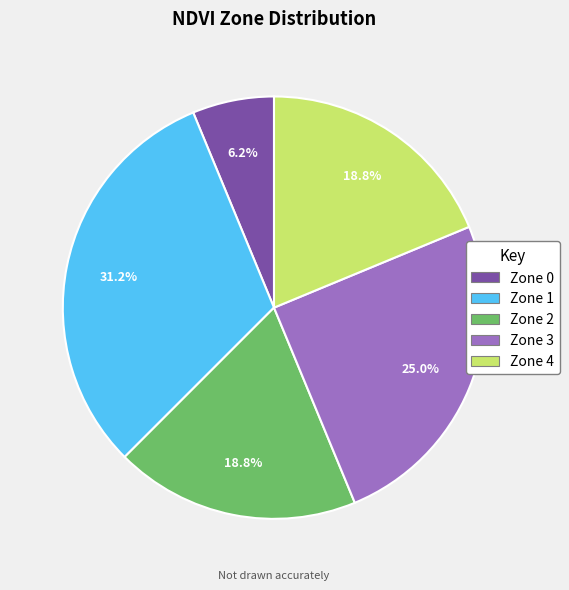

What percentage is NOT represented by Zone 1?

68.8%